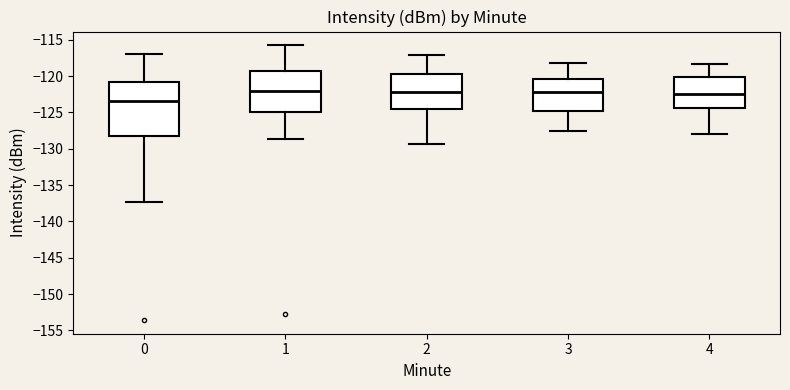

Reading left to right, transcribe this box plot: for each box, give where its median line is, the range the box spans, and where its two whiskers end, as read against the y-axis. The values are not printed on the chart, so give them approximately, as read against the axis.

0: median -123.5, box -128.5 to -120.5, whiskers -137.5 to -117.0
1: median -122.0, box -125.0 to -119.5, whiskers -128.5 to -115.5
2: median -122.0, box -124.5 to -119.5, whiskers -129.5 to -117.0
3: median -122.0, box -124.5 to -120.5, whiskers -127.5 to -118.0
4: median -122.5, box -124.5 to -120.0, whiskers -128.0 to -118.5